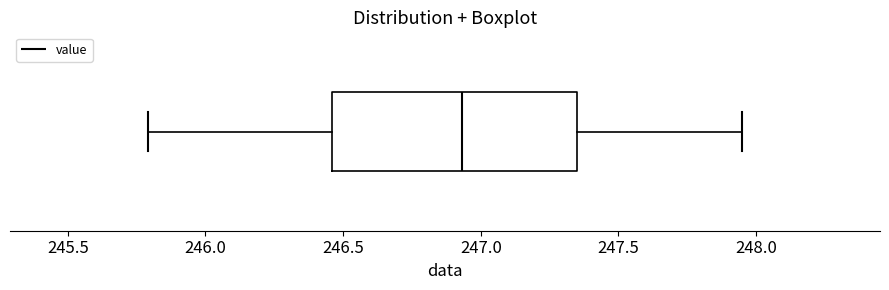

Transcribe this box plot: give where the median line is, the range the box spans, and where the two whiskers end, as read against the x-axis. The values are not printed on the chart, so give them approximately, as read against the axis.

median 246.95, box 246.45 to 247.35, whiskers 245.80 to 247.95